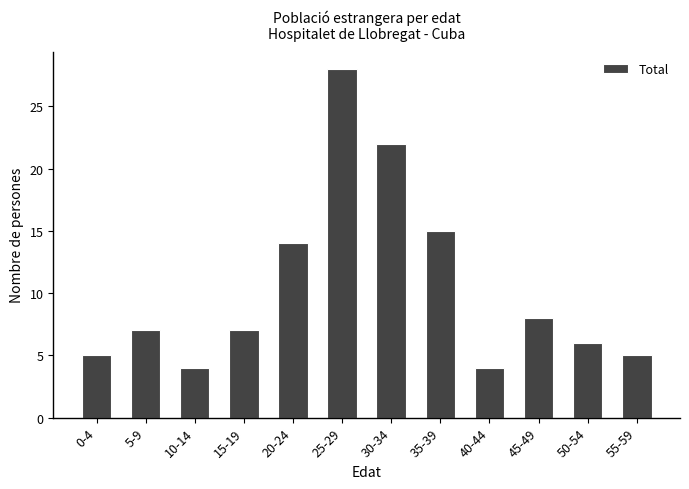

Reading left to right, list all the values displayed in this chart.

0-4=5	5-9=7	10-14=4	15-19=7	20-24=14	25-29=28	30-34=22	35-39=15	40-44=4	45-49=8	50-54=6	55-59=5